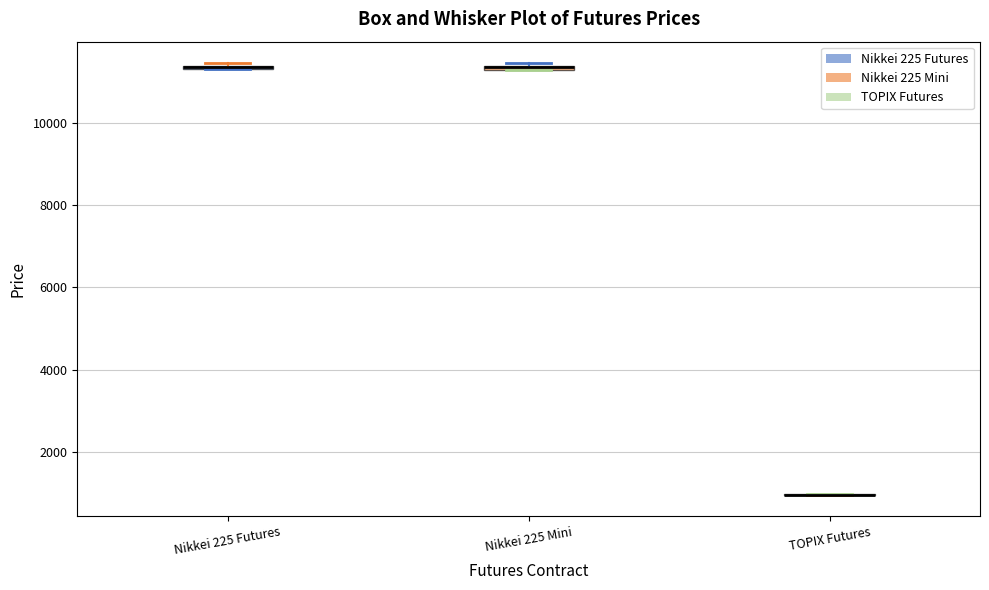

Where is the lower edge of the box for Nikkei 225 Mini on the y-axis? The values are not printed on the chart, so give them approximately, as read against the axis.

11200